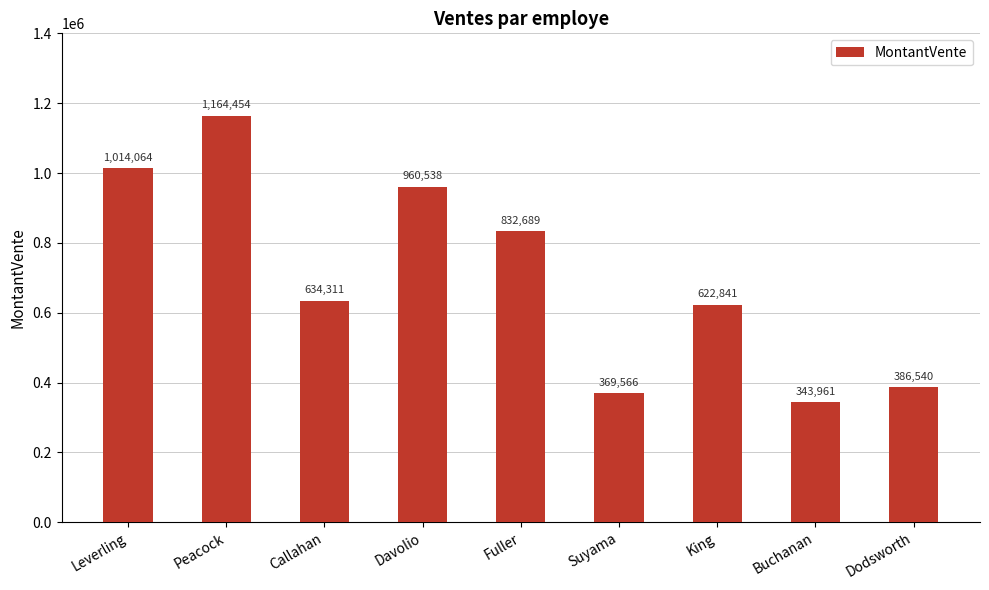

How many data points are less than 634311?

4